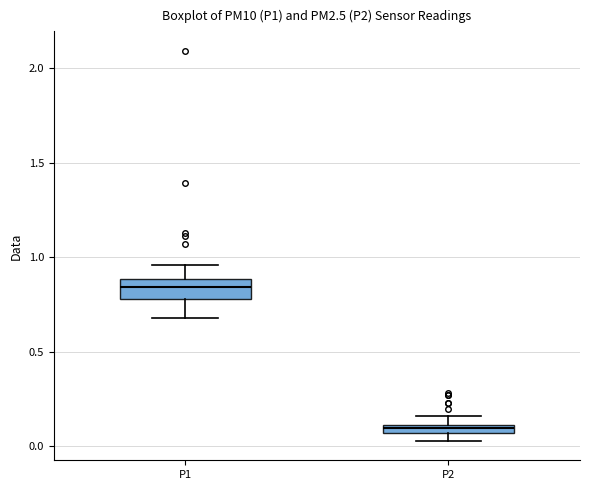

Comparing the boxes themselves (not the whiskers), which one is the tallest?

P1